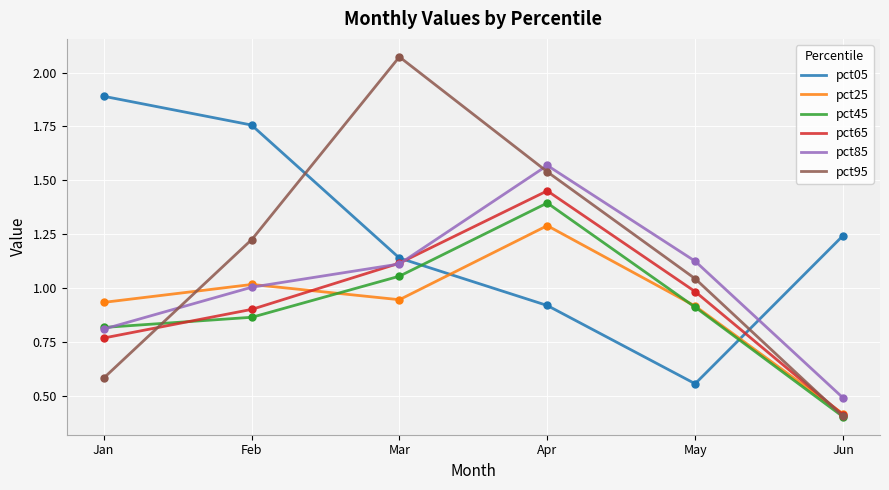

What is the value of the pct05 point at the 3rd from the left?

1.1